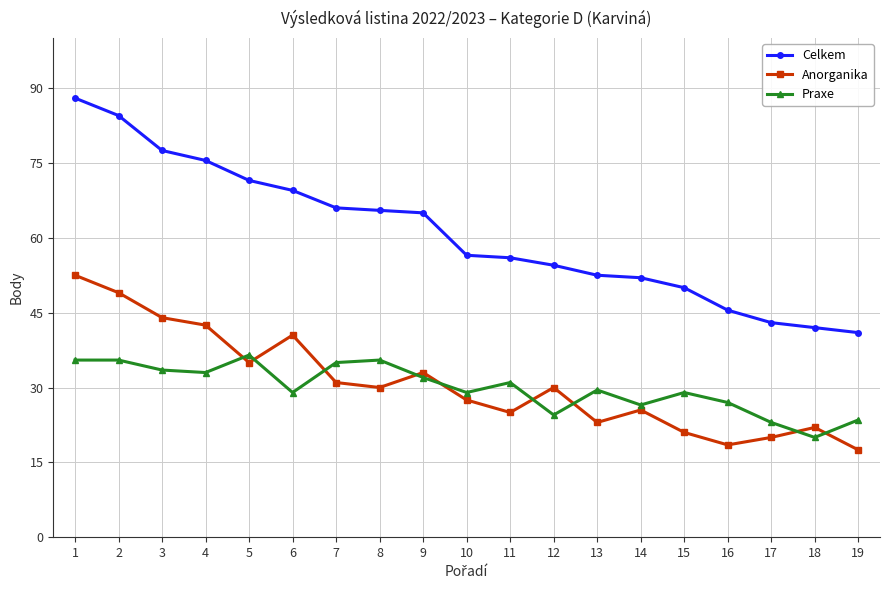

What is the value of the Celkem point at the 19th from the left?

41.0